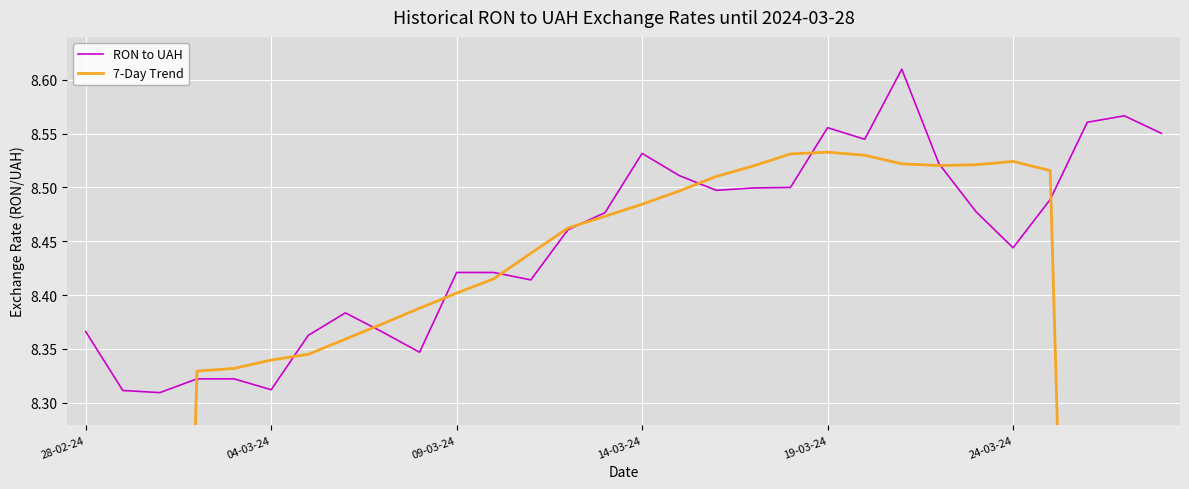

True or false: RON to UAH has a value of 4.1 at 14-03-24.

False